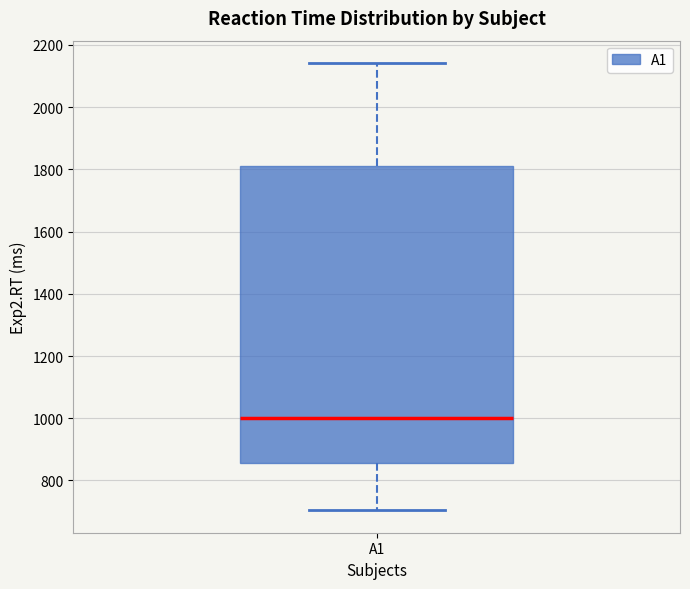

Where is the upper edge of the box for A1 on the y-axis? The values are not printed on the chart, so give them approximately, as read against the axis.

1820